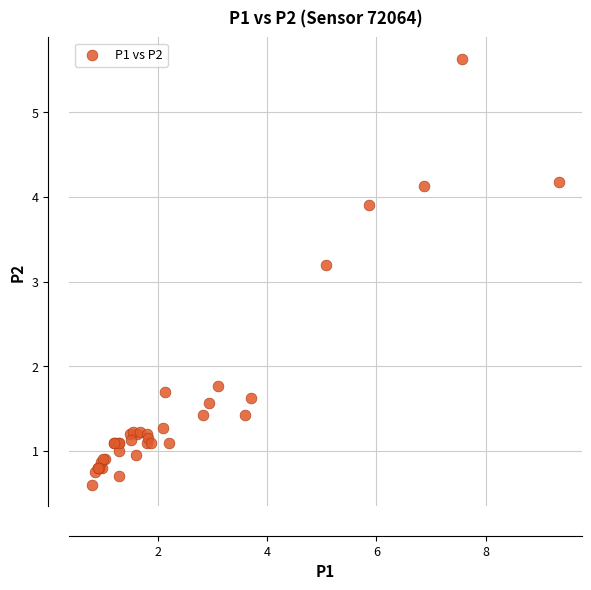

What Y value in the scatter plot is closest to 3?

3.2